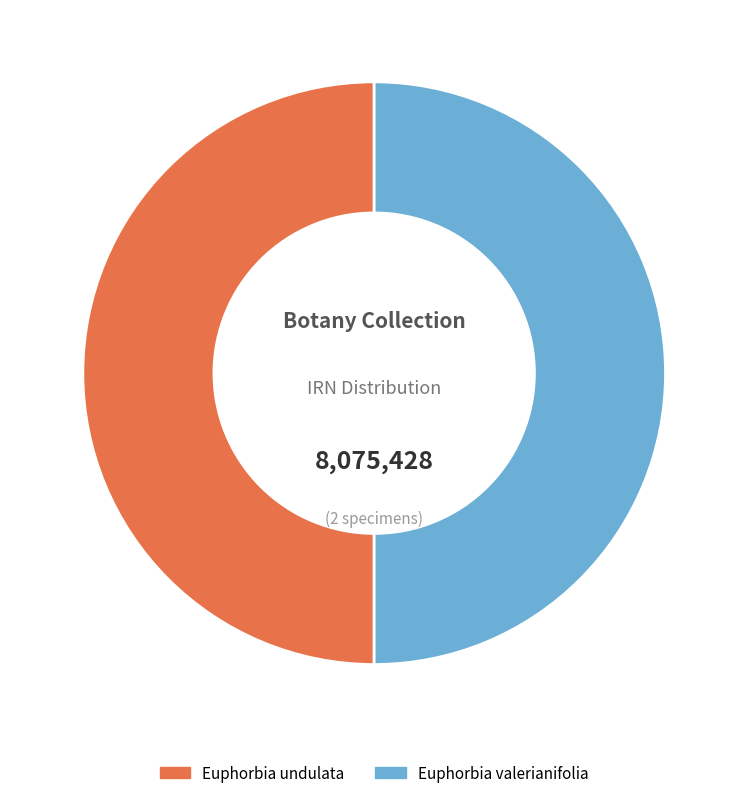

Combined, do Euphorbia undulata and Euphorbia valerianifolia account for over 50%?

Yes